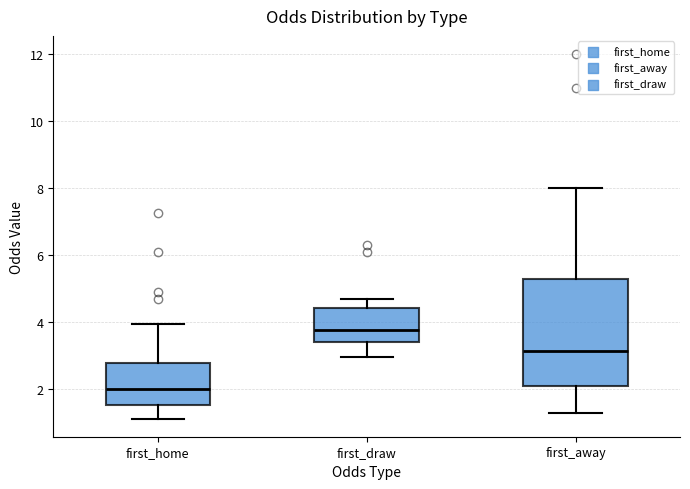

Where does the upper whisker of the box for first_draw end on the y-axis? The values are not printed on the chart, so give them approximately, as read against the axis.

4.8